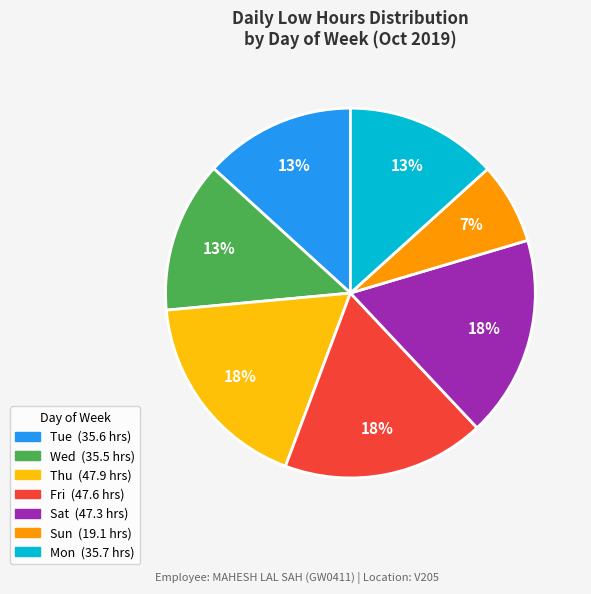

How many segments does this pie chart have?

7